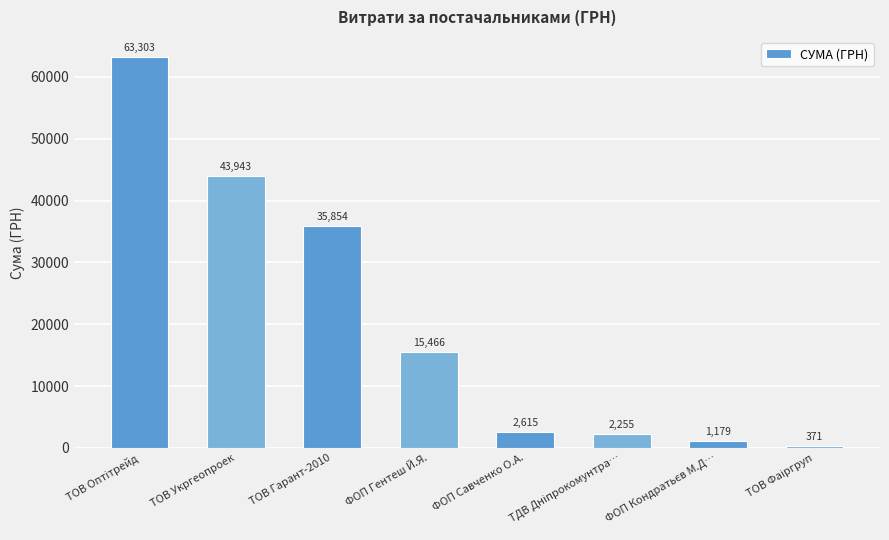

What is the sum of all values?

164986.4